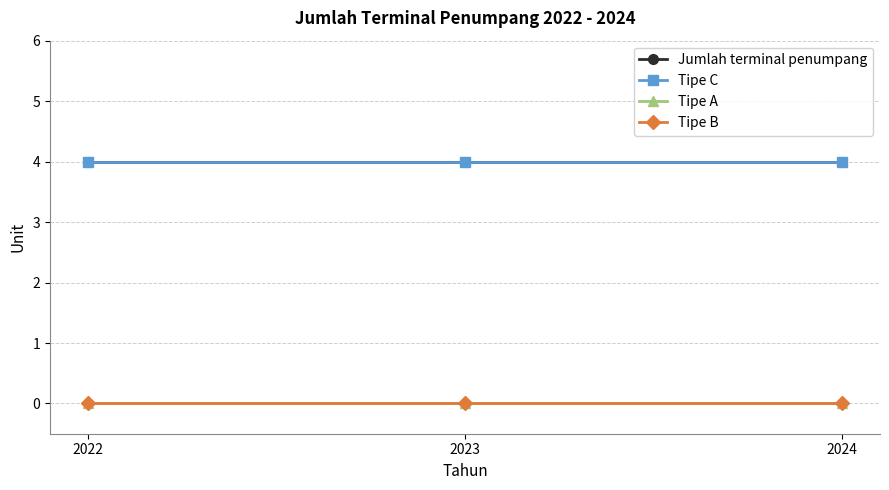

Does the chart display data point markers on the line(s)?

Yes